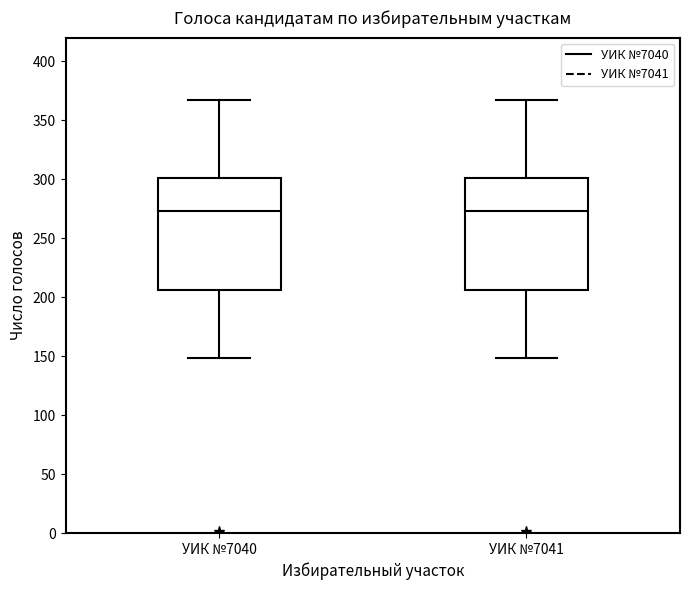

Reading left to right, read every box against the y-axis: the position of its median line, the range the box covers, and the ends of its whiskers. The values are not printed on the chart, so give them approximately, as read against the axis.

УИК №7040: median 275, box 205 to 300, whiskers 150 to 365
УИК №7041: median 275, box 205 to 300, whiskers 150 to 365